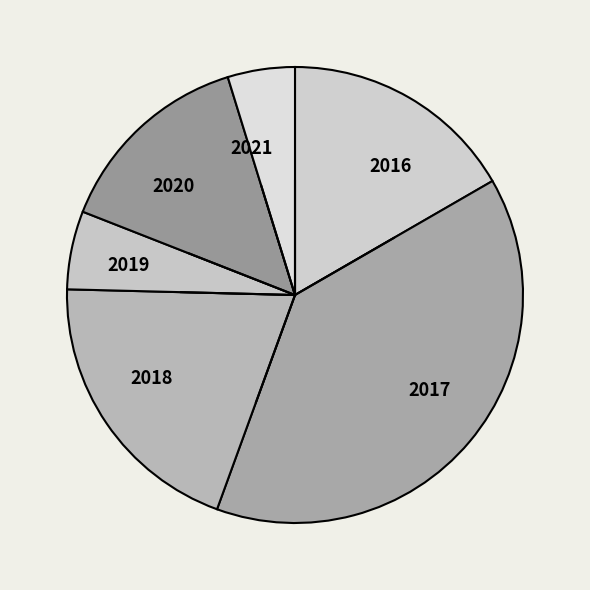

Which has a higher value, 2020 or 2021?

2020